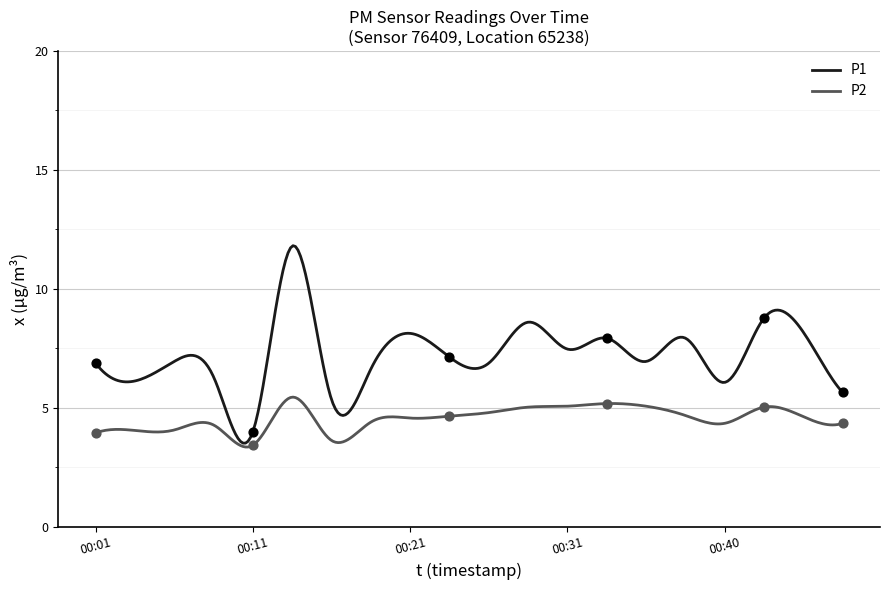

Which series has the largest Y range (max minus min)?

P1